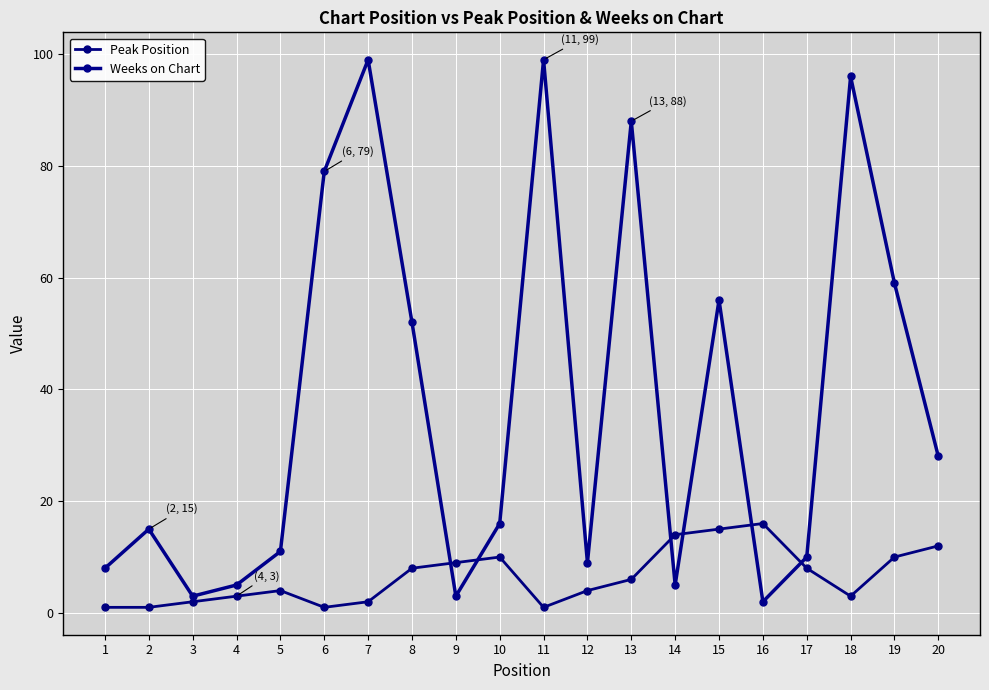

Between 17 and 15, which is larger?

15